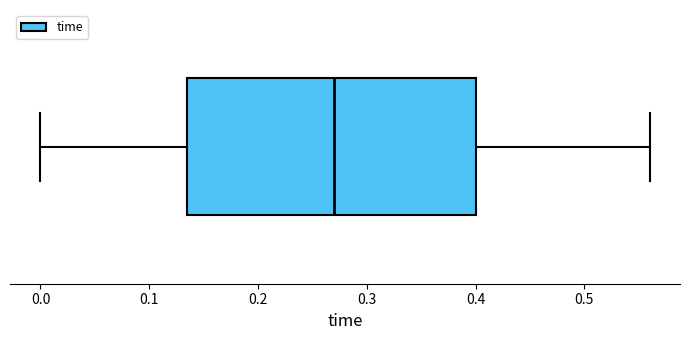

Read this box plot against the x-axis: the position of the median line, the range covered by the box, and the ends of both whiskers. The values are not printed on the chart, so give them approximately, as read against the axis.

median 0.27, box 0.14 to 0.40, whiskers 0.00 to 0.56